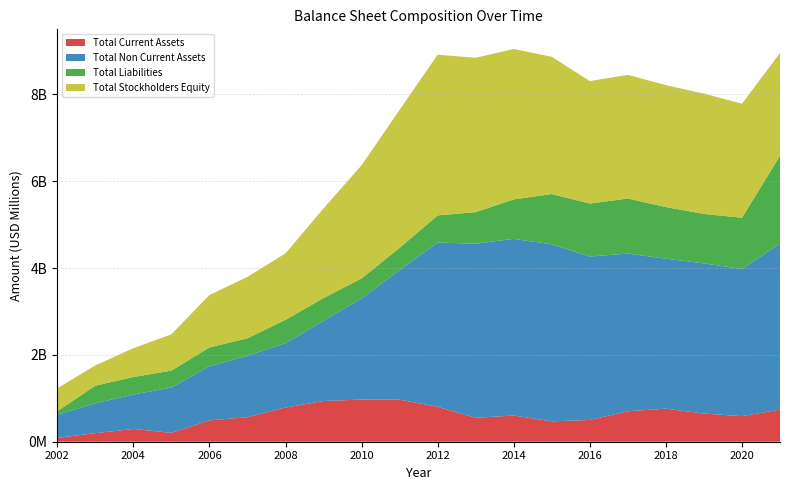

Reading right to left, what are all the values shown in this chart?

Total Current Assets: 2021=739545000	2020=589152000	2019=648619000	2018=761134000	2017=701862000	2016=501928000	2015=469596000	2014=603471000	2013=551875000	2012=803658000	2011=968286000	2010=971715000	2009=937809000	2008=788487000	2007=565442000	2006=491491000	2005=204489000	2004=294368000	2003=196476000	2002=87942000
Total Non Current Assets: 2021=3822266000	2020=3390465000	2019=3458655000	2018=3456087000	2017=3630951000	2016=3764487000	2015=4077585000	2014=4068803000	2013=4008500000	2012=3784995000	2011=2985263000	2010=2330730000	2009=1848750000	2008=1479811000	2007=1416027000	2006=1244280000	2005=1044378000	2004=792765000	2003=688778000	2002=534069000
Total Liabilities: 2021=2023280000	2020=1179760000	2019=1139074000	2018=1187656000	2017=1269186000	2016=1219202000	2015=1157945000	2014=910149000	2013=727846000	2012=624267000	2011=513070000	2010=458359000	2009=523239000	2008=539306000	2007=401253000	2006=435265000	2005=388483000	2004=403305000	2003=404745000	2002=82167000
Total Stockholders Equity: 2021=2368326000	2020=2627460000	2019=2771522000	2018=2808328000	2017=2848037000	2016=2821091000	2015=3161066000	2014=3464105000	2013=3555222000	2012=3702054000	2011=3178281000	2010=2607856000	2009=2064255000	2008=1531601000	2007=1414602000	2006=1209069000	2005=836976000	2004=663632000	2003=467199000	2002=526904000